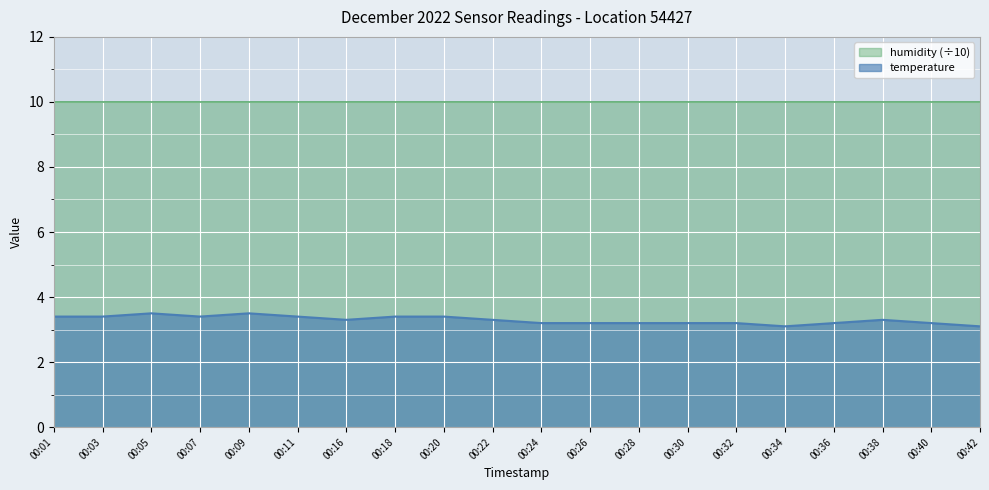

At which category does the chart reach its peak across all series?

00:05